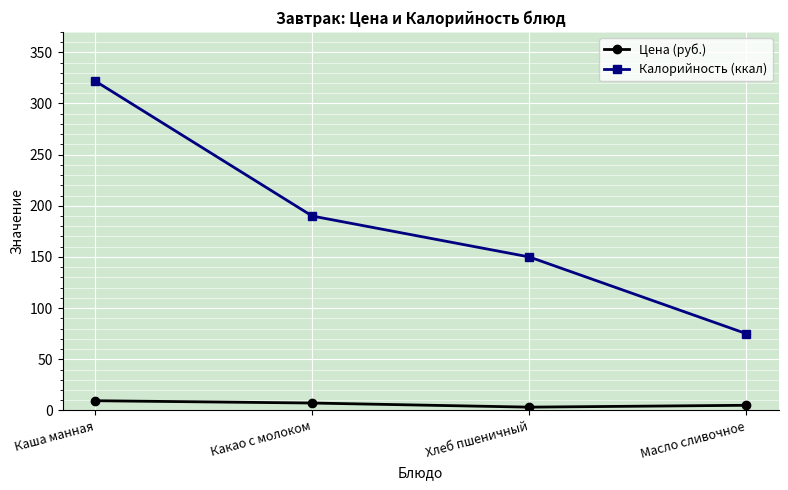

What is the minimum value shown in the chart?

3.2